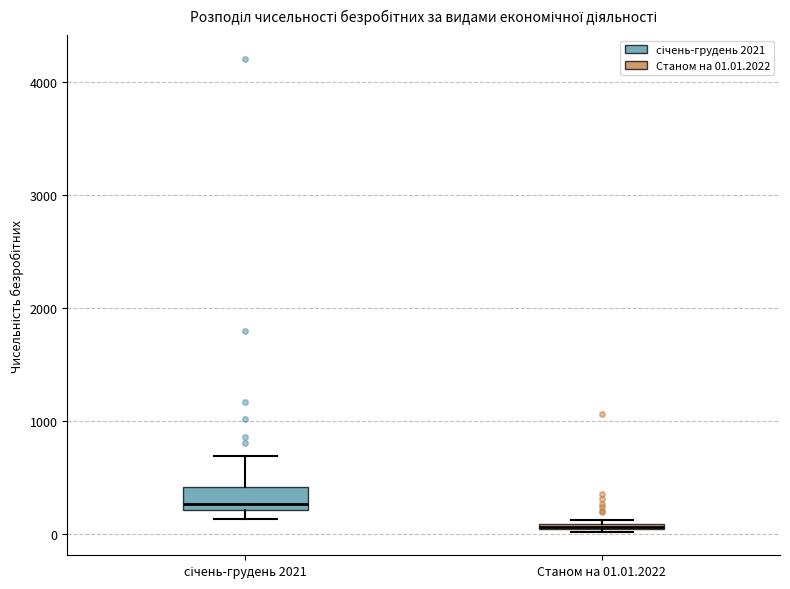

Comparing the boxes themselves (not the whiskers), which one is the tallest?

січень-грудень 2021